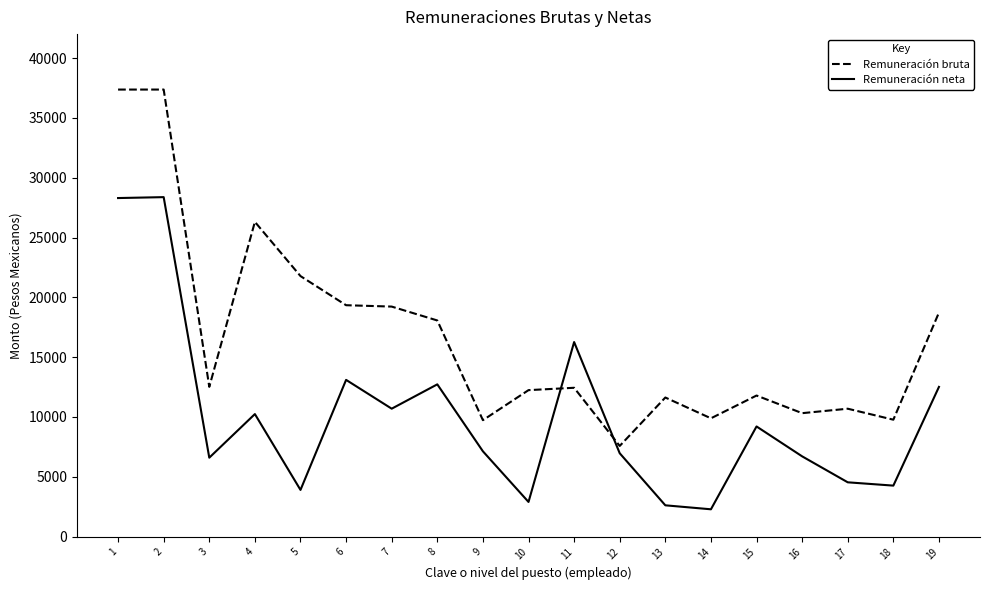

Which series changed the most between 2 and 6?

Remuneración bruta